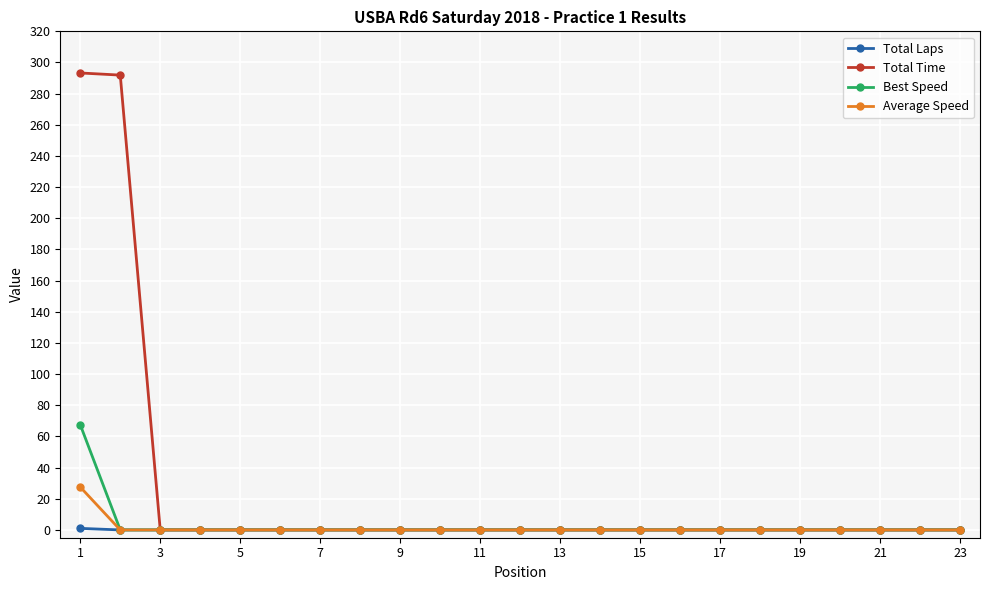

What is the maximum value for Total Time?

293.3